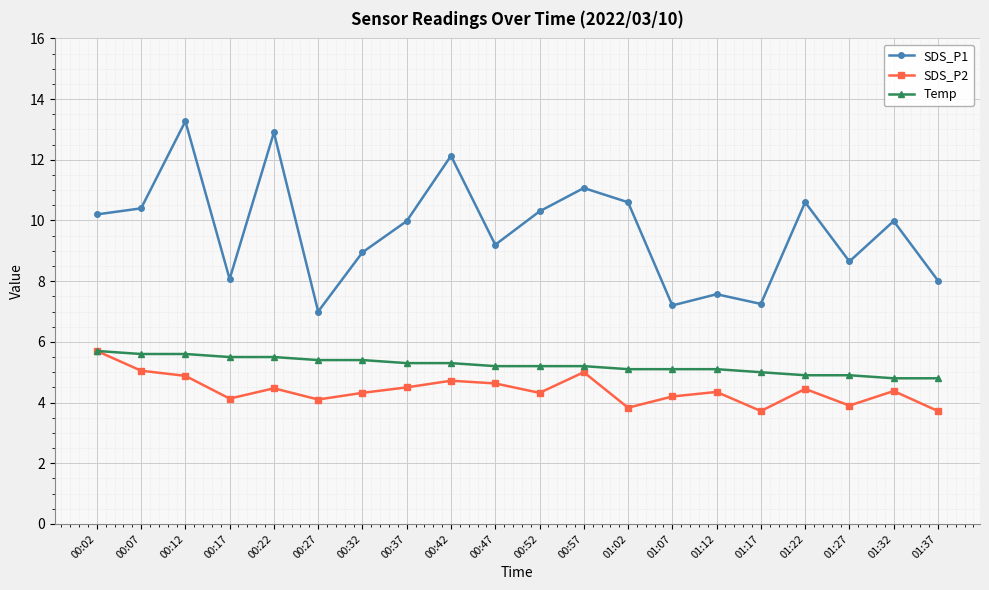

What are all the series names shown in the legend?

SDS_P1, SDS_P2, Temp